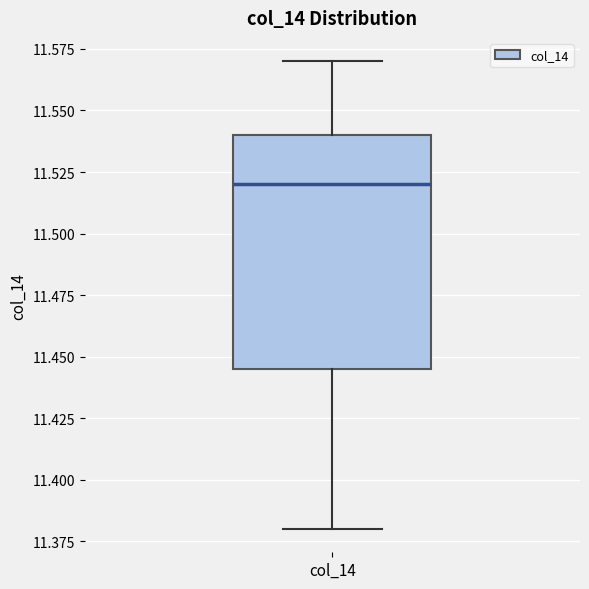

Read this box plot against the y-axis: the position of the median line, the range covered by the box, and the ends of both whiskers. The values are not printed on the chart, so give them approximately, as read against the axis.

median 11.520, box 11.445 to 11.540, whiskers 11.380 to 11.570